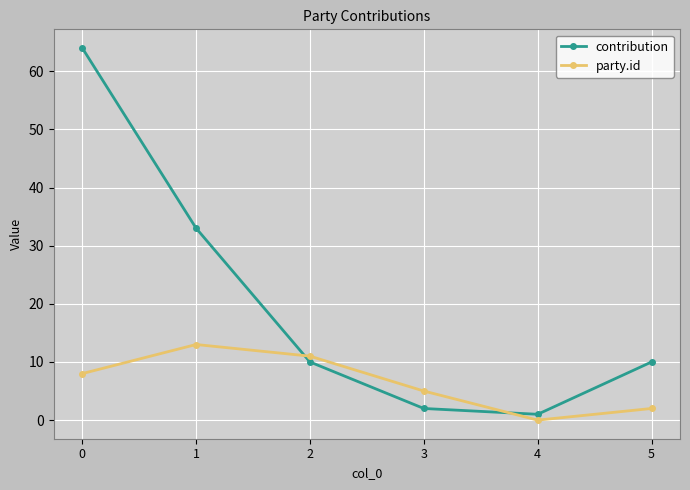

What is the difference between the second highest and minimum values in the contribution series?

32